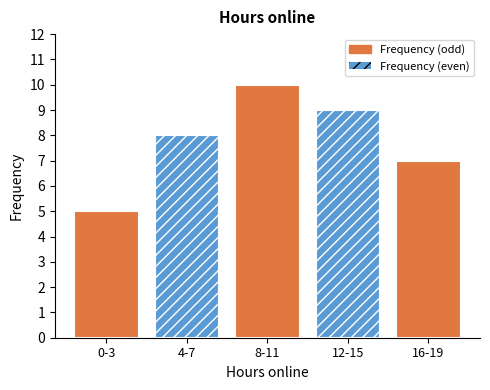

Reading right to left, transcribe all the data shown in this chart.

16-19=7	12-15=9	8-11=10	4-7=8	0-3=5